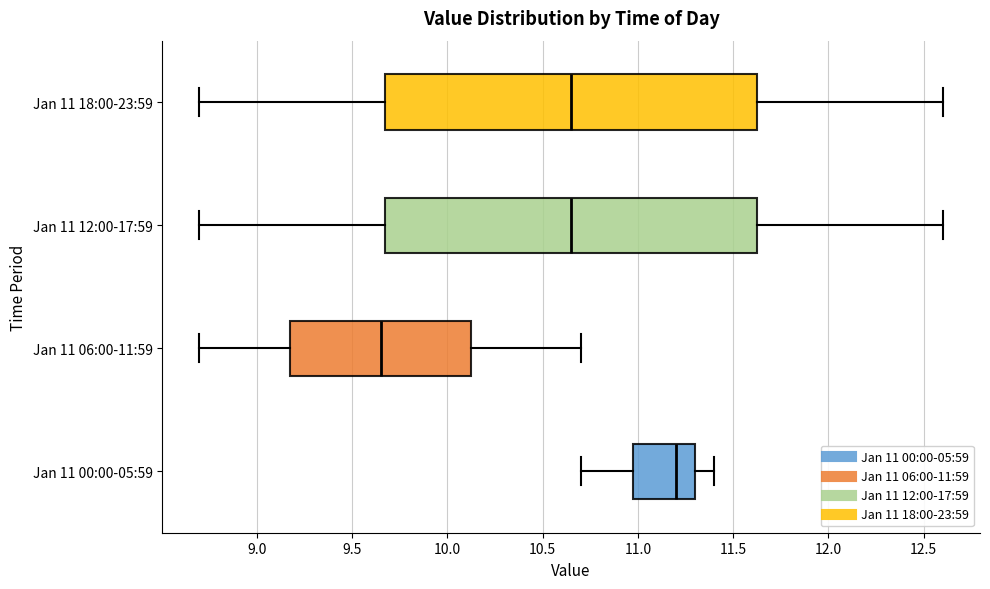

Reading bottom to top, read every box against the x-axis: the position of its median line, the range the box covers, and the ends of its whiskers. The values are not printed on the chart, so give them approximately, as read against the axis.

Jan 11 00:00-05:59: median 11.20, box 11.00 to 11.30, whiskers 10.70 to 11.40
Jan 11 06:00-11:59: median 9.65, box 9.20 to 10.15, whiskers 8.70 to 10.70
Jan 11 12:00-17:59: median 10.65, box 9.70 to 11.65, whiskers 8.70 to 12.60
Jan 11 18:00-23:59: median 10.65, box 9.70 to 11.65, whiskers 8.70 to 12.60